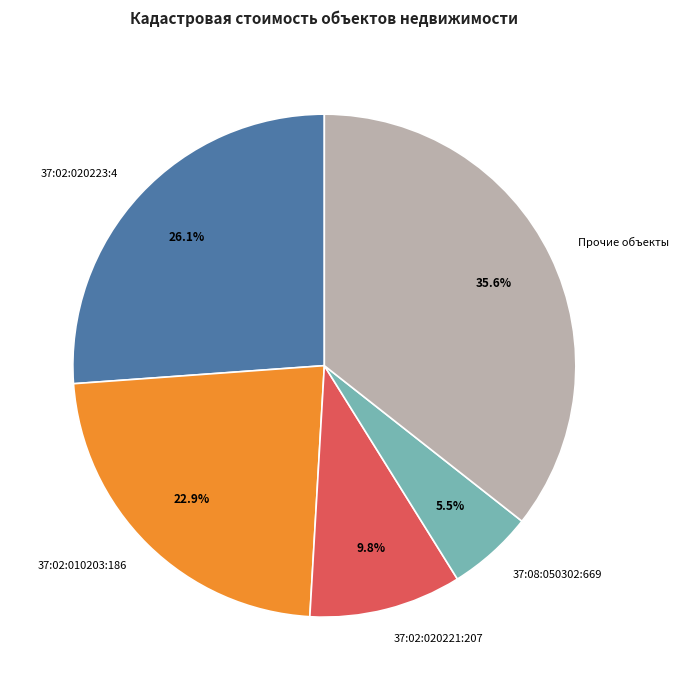

How many segments does this pie chart have?

5